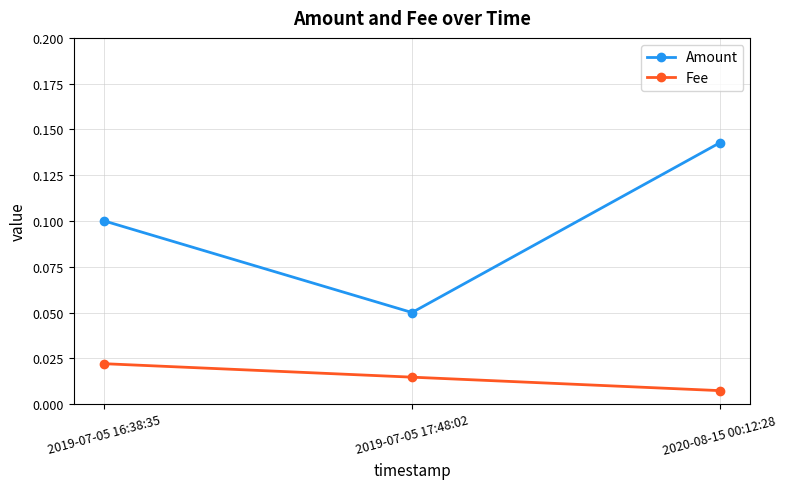

Rank the series at 2019-07-05 17:48:02 from highest to lowest value.

Amount, Fee